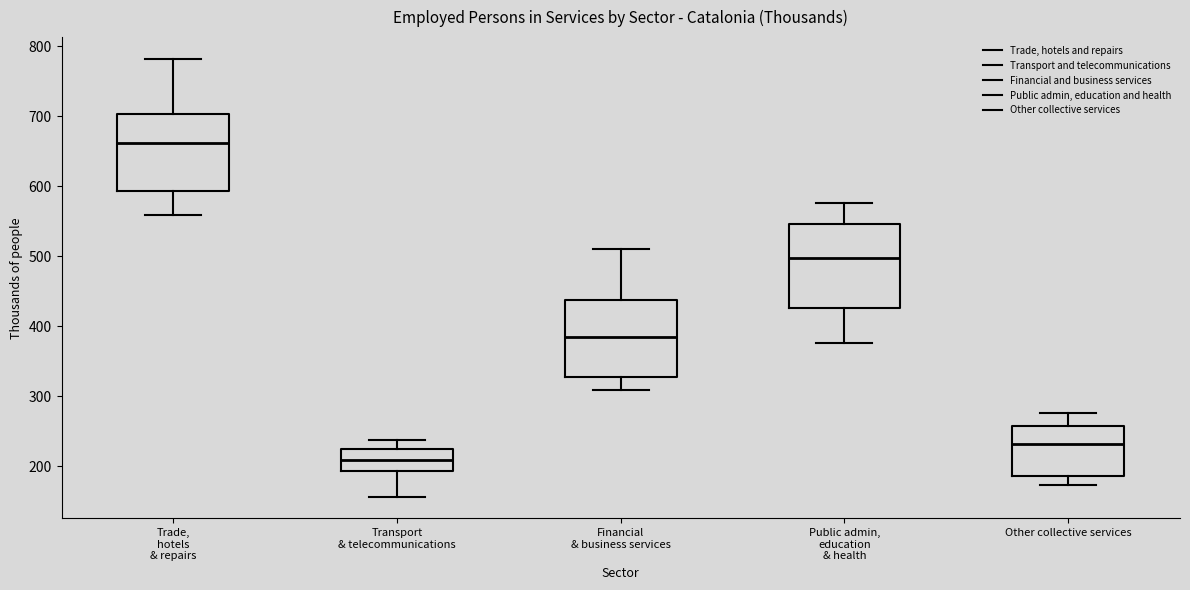

Reading left to right, read every box against the y-axis: the position of its median line, the range the box covers, and the ends of its whiskers. The values are not printed on the chart, so give them approximately, as read against the axis.

Trade, hotels & repairs: median 660, box 590 to 700, whiskers 560 to 780
Transport & telecommunications: median 210, box 190 to 220, whiskers 160 to 240
Financial & business services: median 390, box 330 to 440, whiskers 310 to 510
Public admin, education & health: median 500, box 430 to 550, whiskers 380 to 580
Other collective services: median 230, box 190 to 260, whiskers 170 to 280